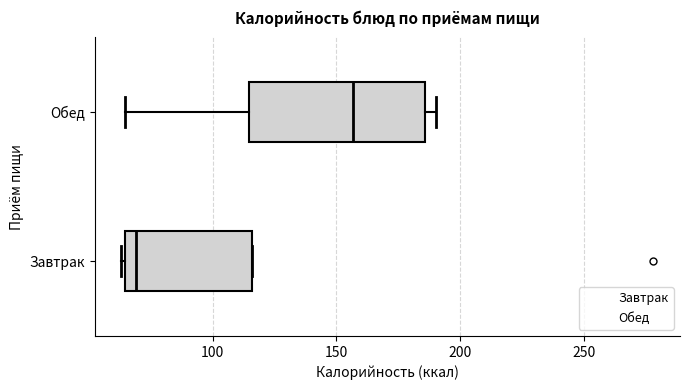

Where is the left edge of the box for Завтрак on the x-axis? The values are not printed on the chart, so give them approximately, as read against the axis.

65